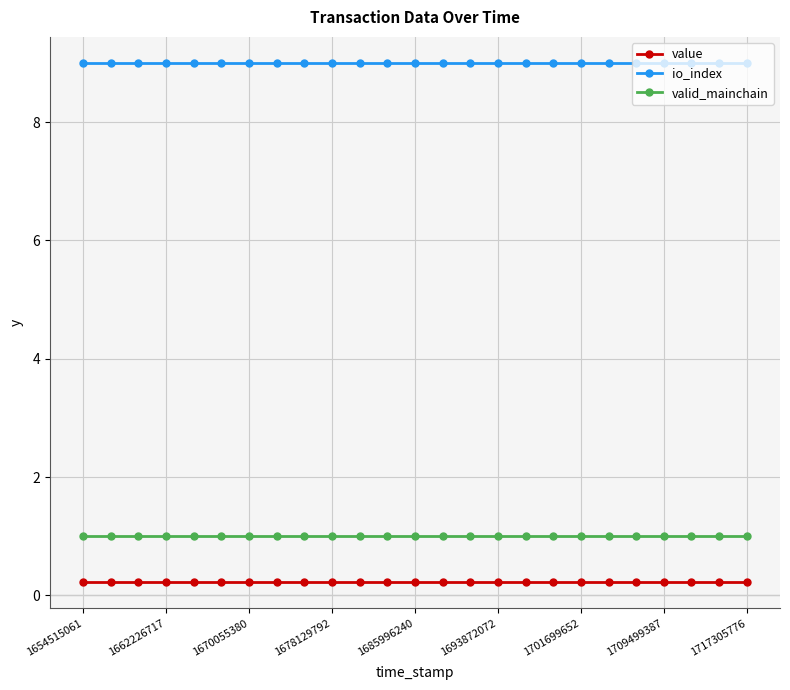

True or false: value and valid_mainchain cross at least once.

False